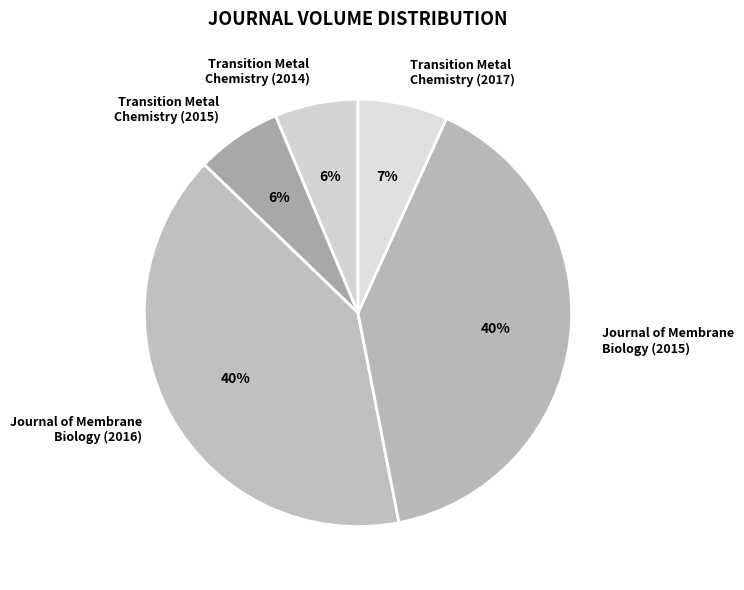

To the nearest percent, what portion does Transition Metal Chemistry (2015) represent?

6%